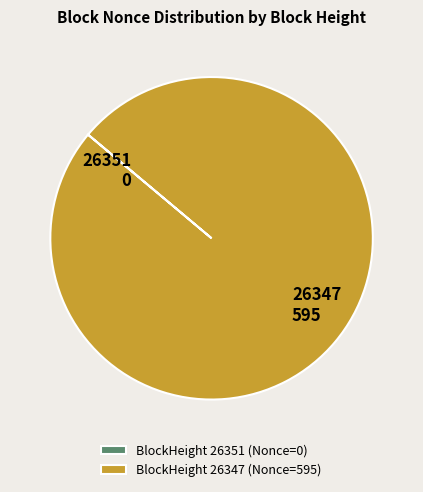

The 26347 slice represents 100% of the pie. True or false?

True